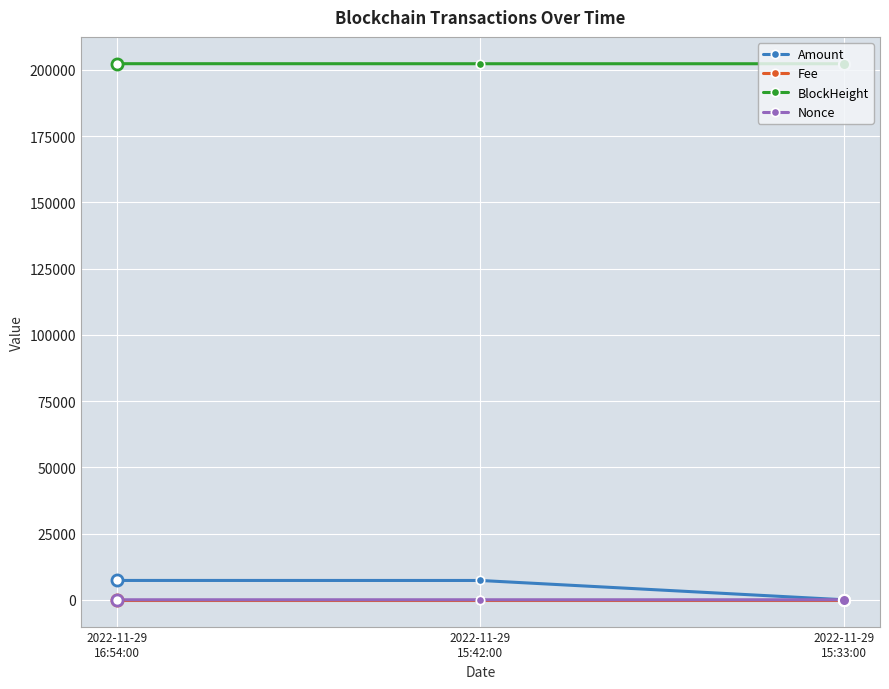

What is the value of the Amount point at the 2nd from the left?

7289.2